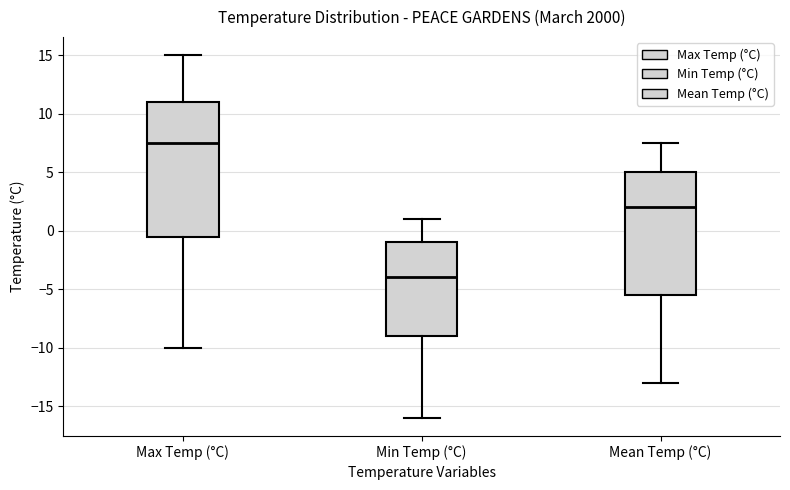

Comparing the boxes themselves (not the whiskers), which one is the tallest?

Max Temp (°C)